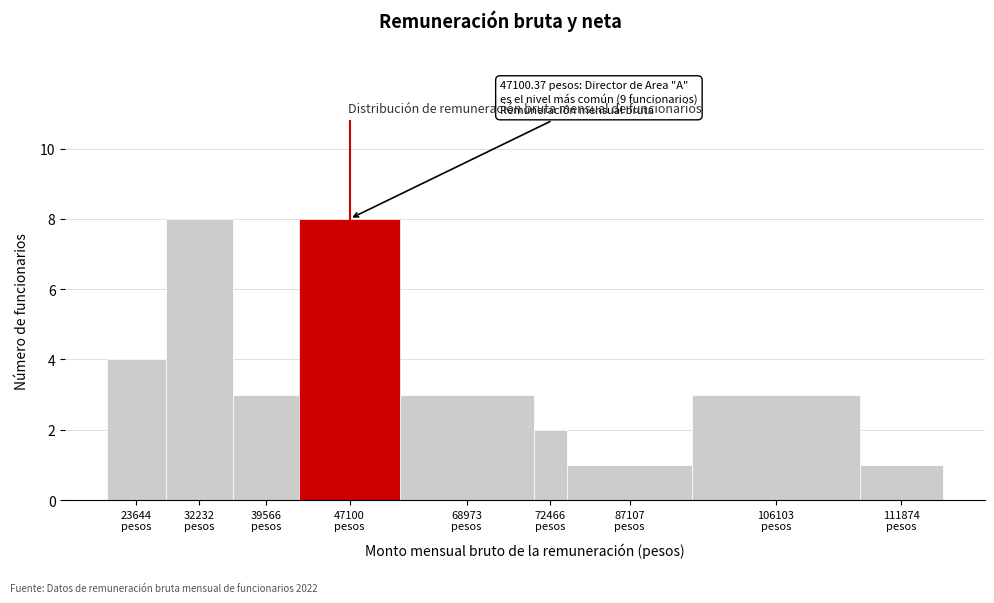

Reading left to right, what are all the values shown in this chart?

4	8	3	8	3	2	1	3	1